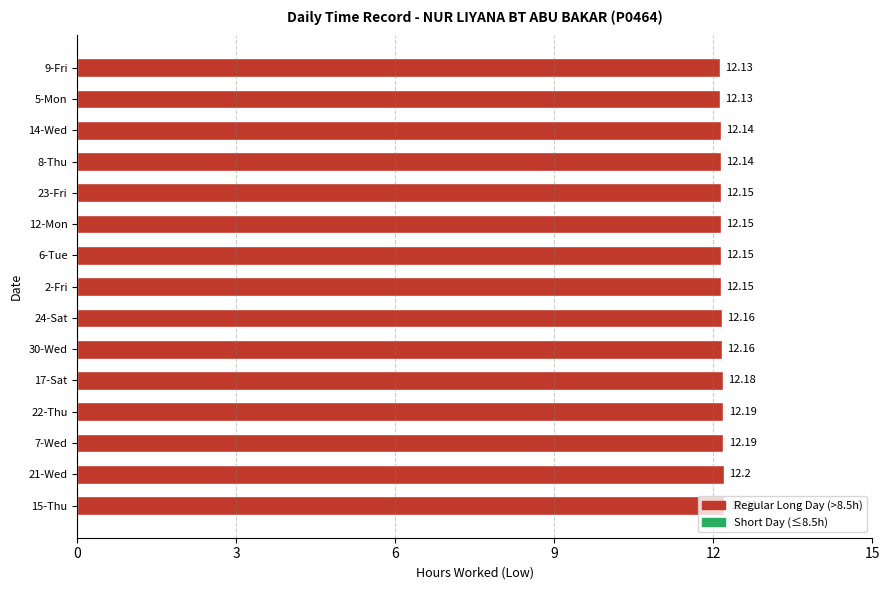

How many bars are there in total?

15